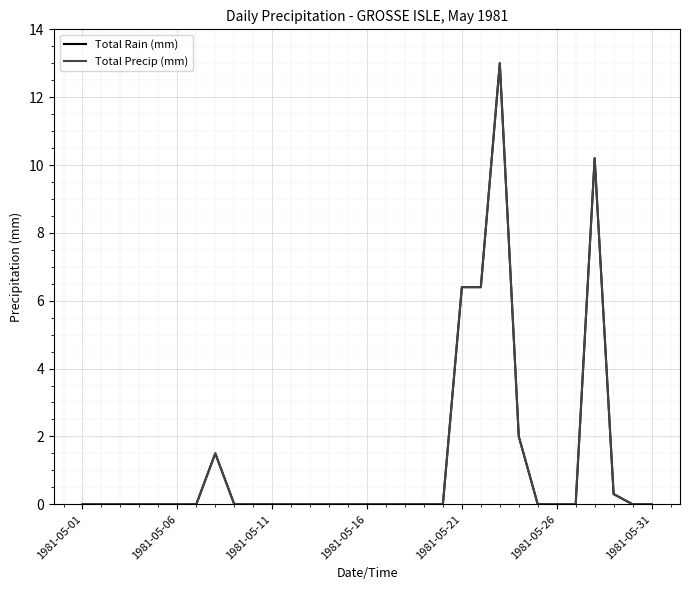

Does the chart have visible grid lines?

Yes